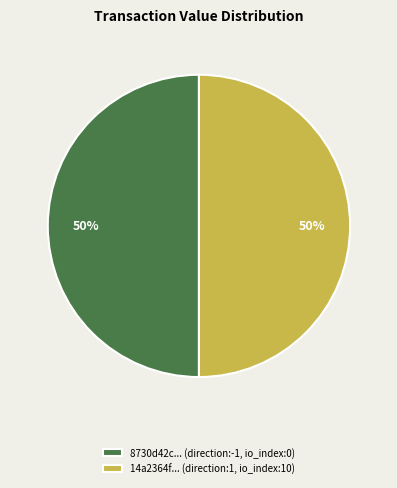

To the nearest percent, what is the combined percentage of 8730d42c... (direction:-1, io_index:0) and 14a2364f... (direction:1, io_index:10)?

100%